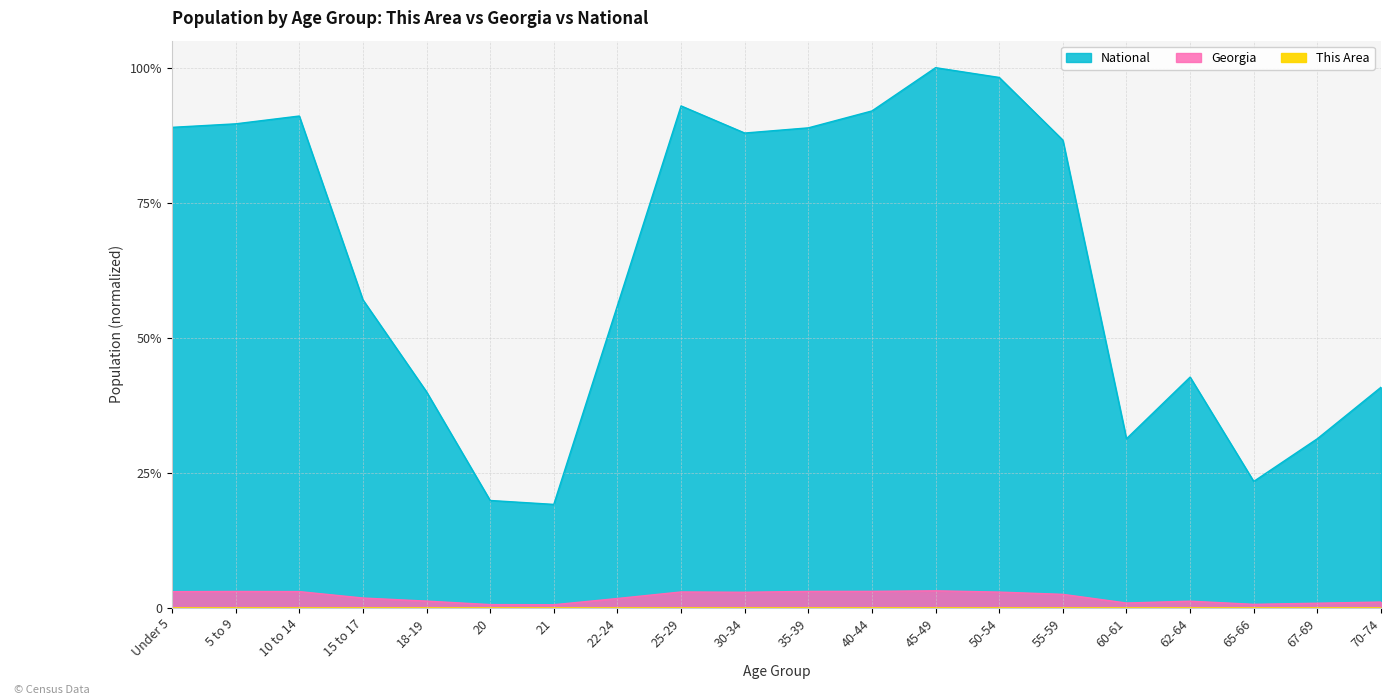

Reading left to right, extract all data points from this chart.

This Area: 0.0	0.0	0.0	0.0	0.0	0.0	0.0	0.0	0.0	0.0	0.0	0.0	0.0	0.0	0.0	0.0	0.0	0.0	0.0	0.0
Georgia: 0.0	0.0	0.0	0.0	0.0	0.0	0.0	0.0	0.0	0.0	0.0	0.0	0.0	0.0	0.0	0.0	0.0	0.0	0.0	0.0
National: 0.9	0.9	0.9	0.6	0.4	0.2	0.2	0.6	0.9	0.9	0.9	0.9	1.0	1.0	0.9	0.3	0.4	0.2	0.3	0.4